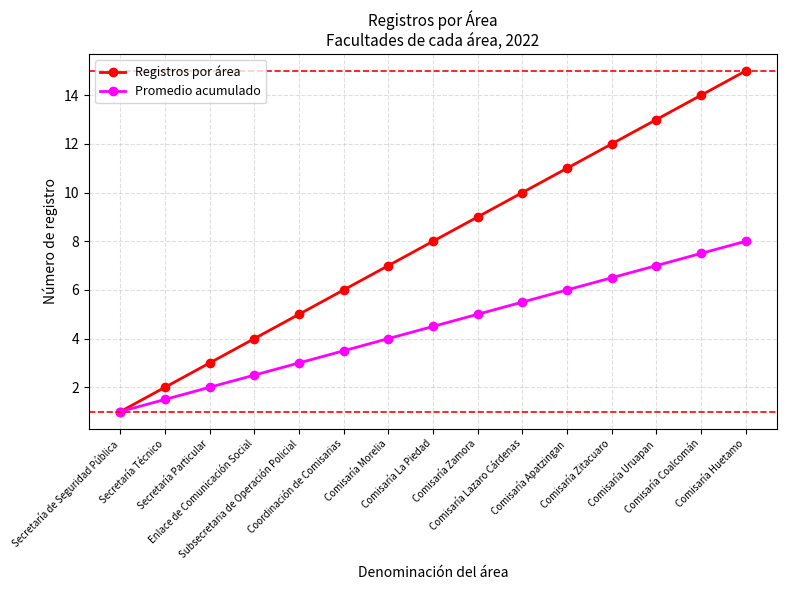

Reading left to right, what are all the values shown in this chart?

Registros por área: Secretaría de Seguridad Pública=1.0	Secretaría Técnico=2.0	Secretaría Particular=3.0	Enlace de Comunicación Social=4.0	Subsecretaria de Operación Policial=5.0	Coordinación de Comisarias=6.0	Comisaría Morelia=7.0	Comisaría La Piedad=8.0	Comisaría Zamora=9.0	Comisaría Lazaro Cárdenas=10.0	Comisaría Apatzingan=11.0	Comisaría Zitacuaro=12.0	Comisaría Uruapan=13.0	Comisaría Coalcomán=14.0	Comisaría Huetamo=15.0
Promedio acumulado: Secretaría de Seguridad Pública=1.0	Secretaría Técnico=1.5	Secretaría Particular=2.0	Enlace de Comunicación Social=2.5	Subsecretaria de Operación Policial=3.0	Coordinación de Comisarias=3.5	Comisaría Morelia=4.0	Comisaría La Piedad=4.5	Comisaría Zamora=5.0	Comisaría Lazaro Cárdenas=5.5	Comisaría Apatzingan=6.0	Comisaría Zitacuaro=6.5	Comisaría Uruapan=7.0	Comisaría Coalcomán=7.5	Comisaría Huetamo=8.0